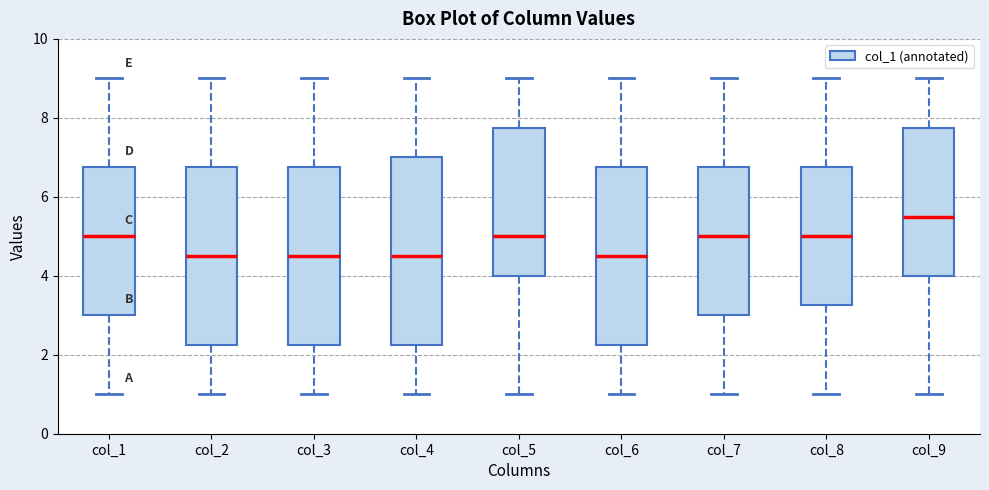

Reading left to right, transcribe this box plot: for each box, give where its median line is, the range the box spans, and where its two whiskers end, as read against the y-axis. The values are not printed on the chart, so give them approximately, as read against the axis.

col_1: median 5.0, box 3.0 to 6.8, whiskers 1.0 to 9.0
col_2: median 4.6, box 2.2 to 6.8, whiskers 1.0 to 9.0
col_3: median 4.6, box 2.2 to 6.8, whiskers 1.0 to 9.0
col_4: median 4.6, box 2.2 to 7.0, whiskers 1.0 to 9.0
col_5: median 5.0, box 4.0 to 7.8, whiskers 1.0 to 9.0
col_6: median 4.6, box 2.2 to 6.8, whiskers 1.0 to 9.0
col_7: median 5.0, box 3.0 to 6.8, whiskers 1.0 to 9.0
col_8: median 5.0, box 3.2 to 6.8, whiskers 1.0 to 9.0
col_9: median 5.6, box 4.0 to 7.8, whiskers 1.0 to 9.0